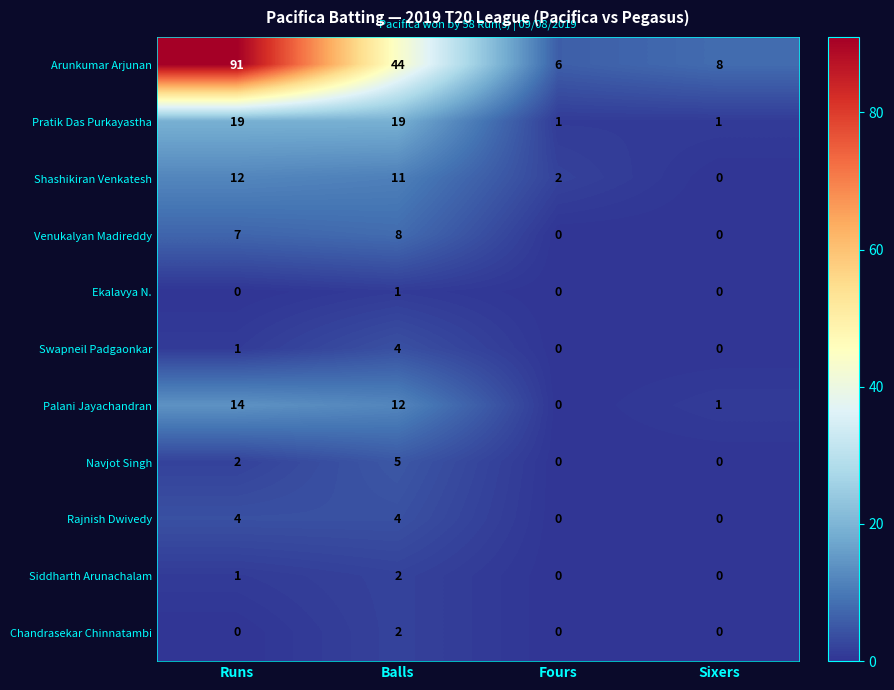

What is the total value across all series at Fours?

9